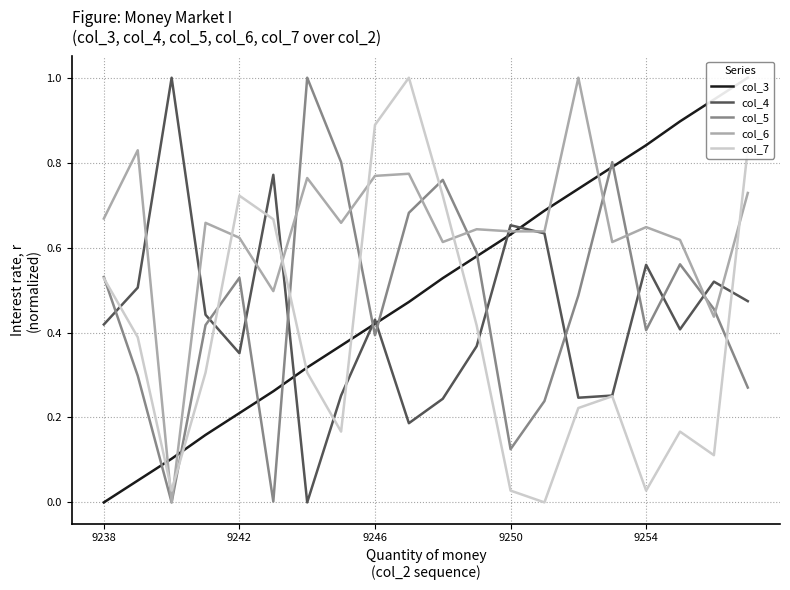

What is the maximum value for col_4?

1.0